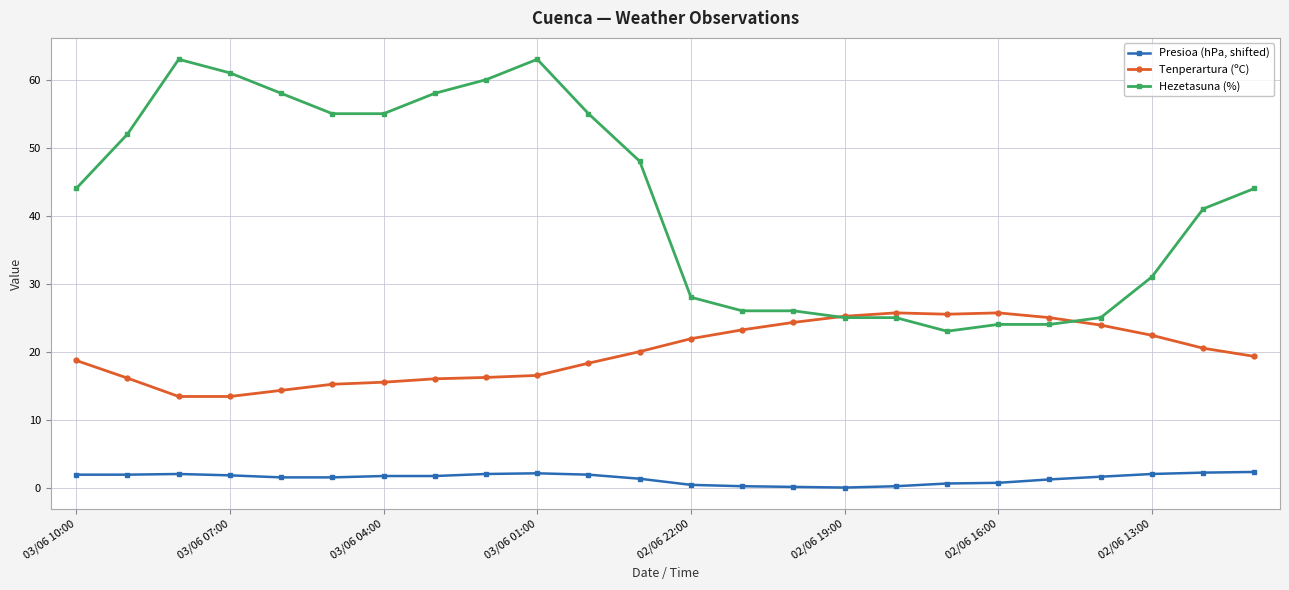

How many values in the Tenperartura (ºC) series are below 20?

12